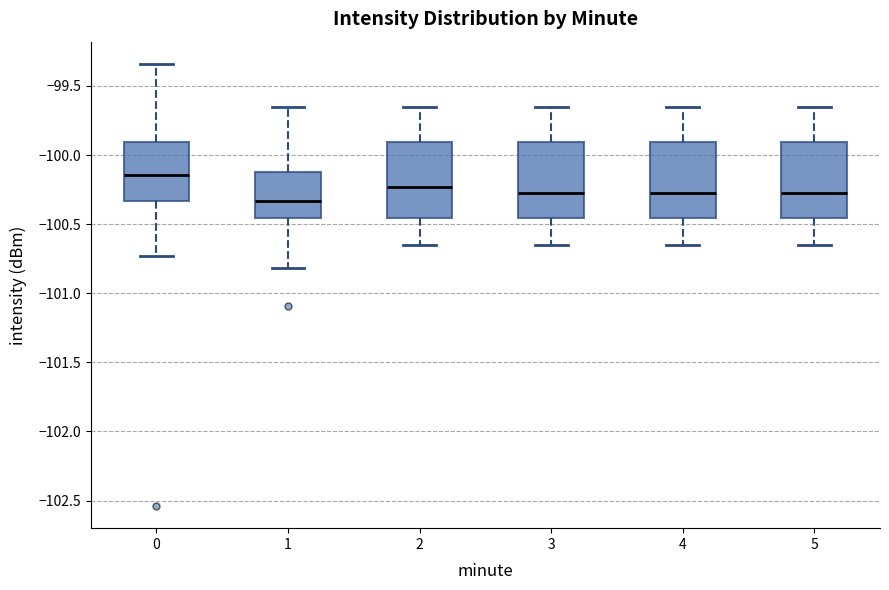

Where is the lower edge of the box at x = 2 on the y-axis? The values are not printed on the chart, so give them approximately, as read against the axis.

-100.45